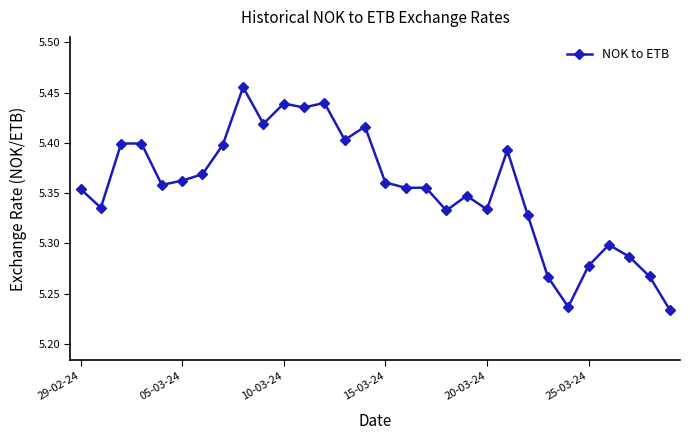

How many lines are shown in the chart?

1